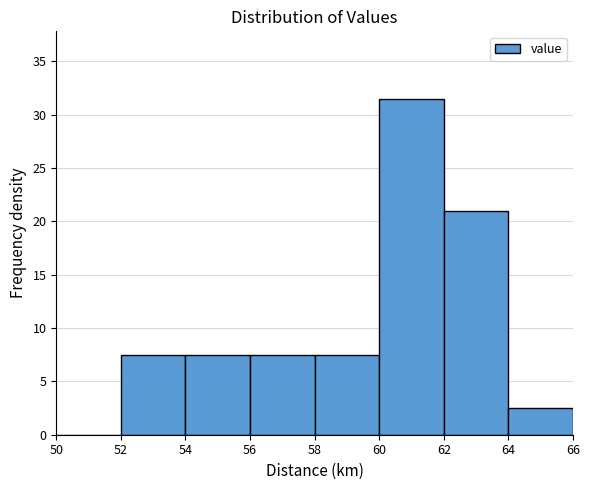

How tall is the bar that spans 60 to 62 on the x-axis? The values are not printed on the chart, so give them approximately, as read against the axis.

31.5